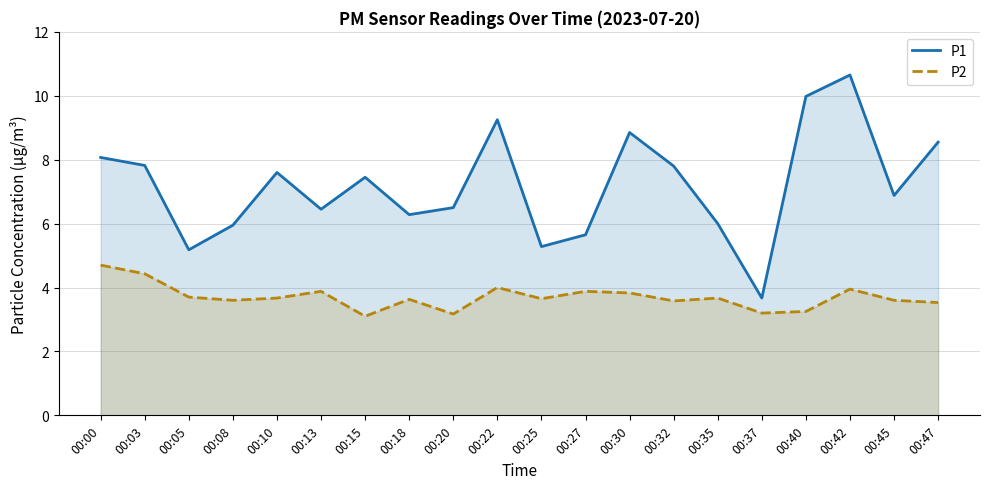

Which series has the widest spread of values?

P1